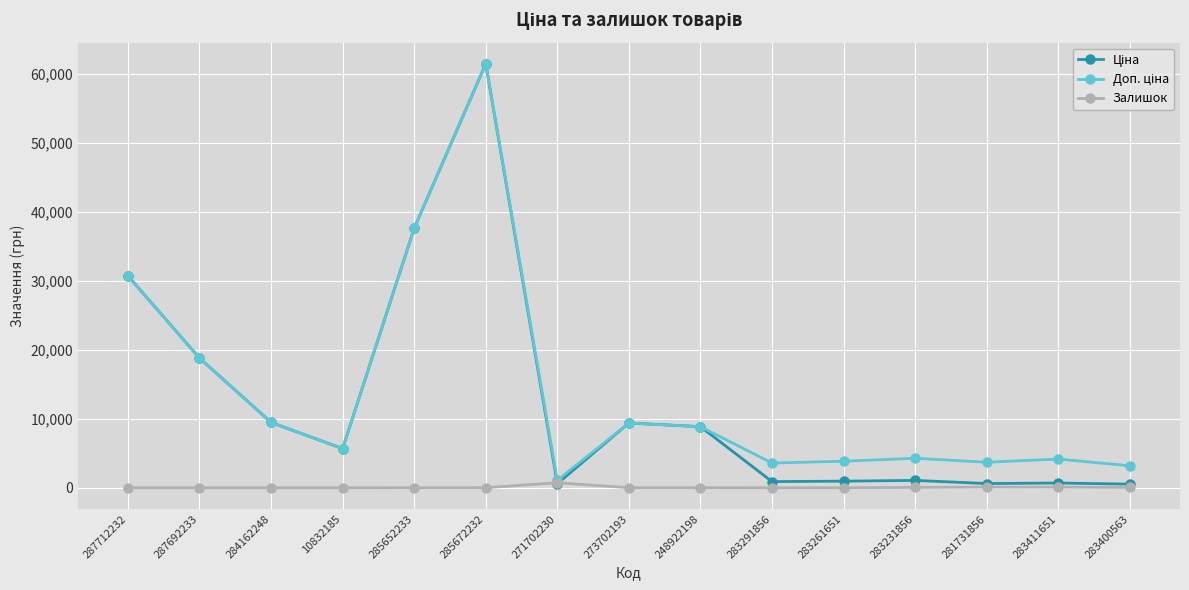

What is the greatest value displayed?

61434.3